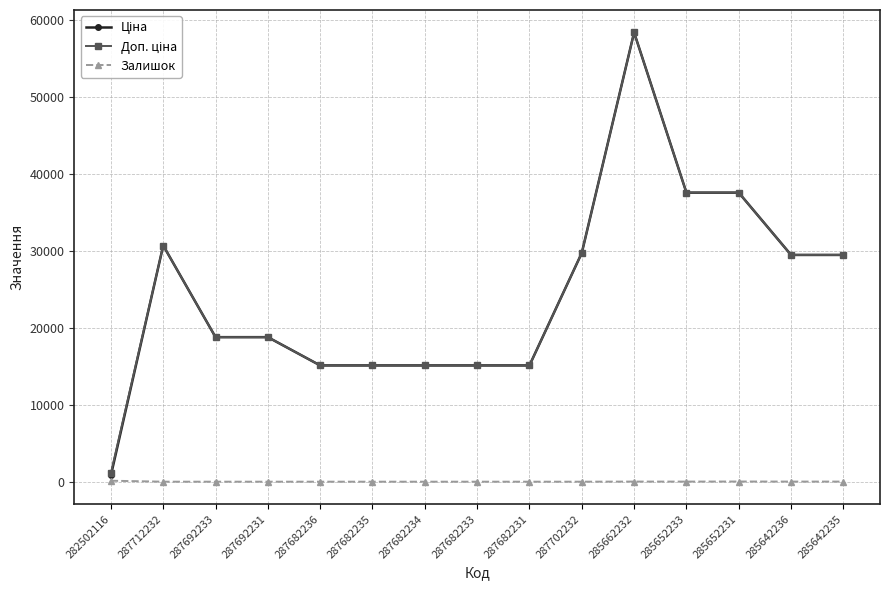

What is the total value across all series at 287682236?

30240.0